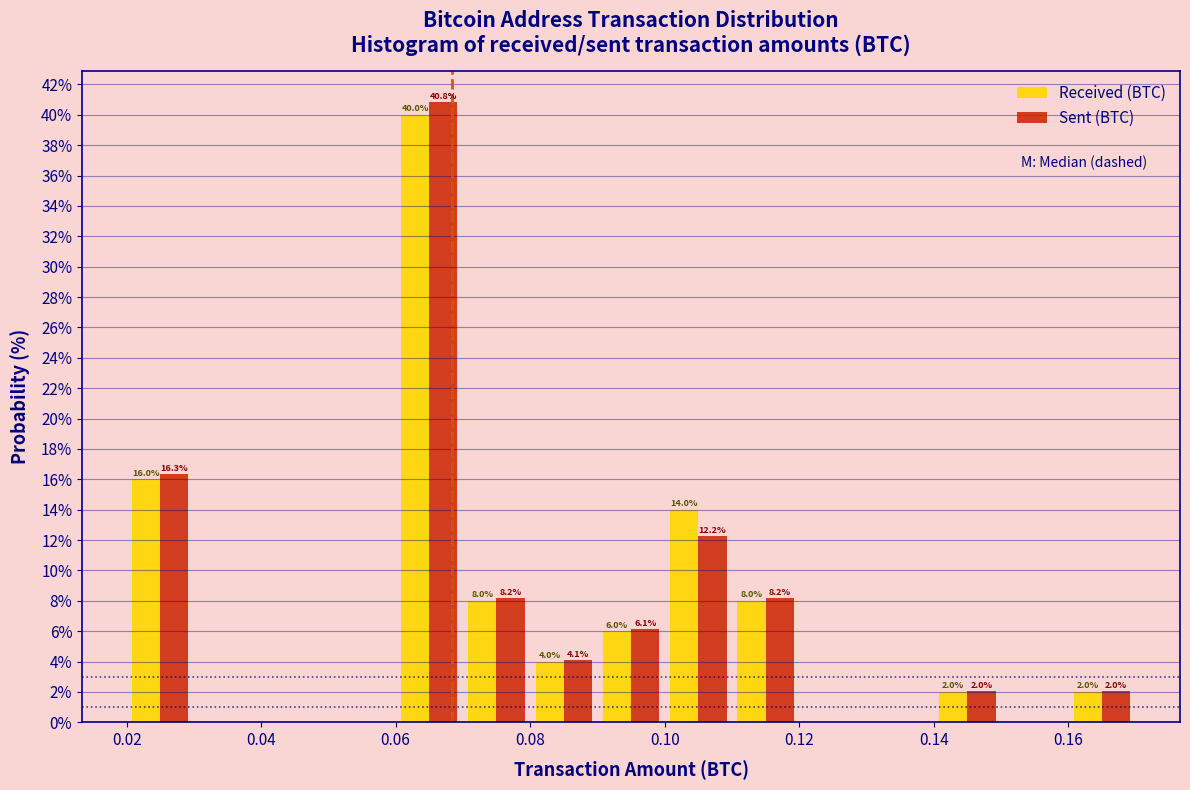

In the Received (BTC) series, which range on the x-axis has the tallest bar?

0.06 to 0.07